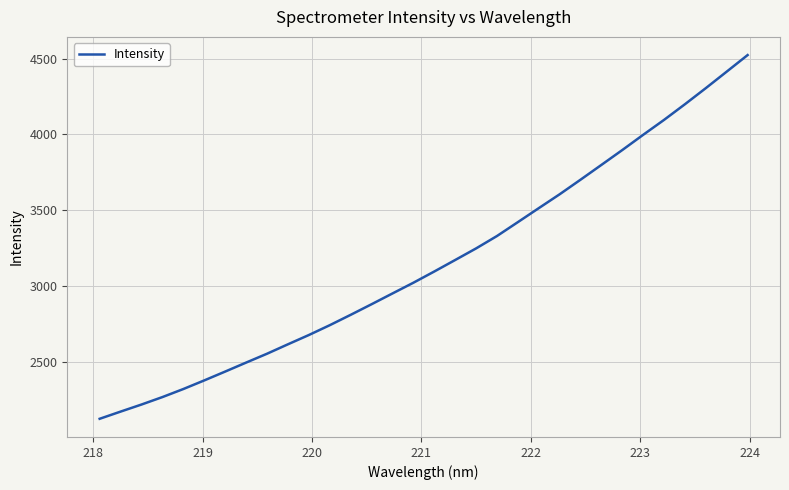

What is the greatest value displayed?

4522.7